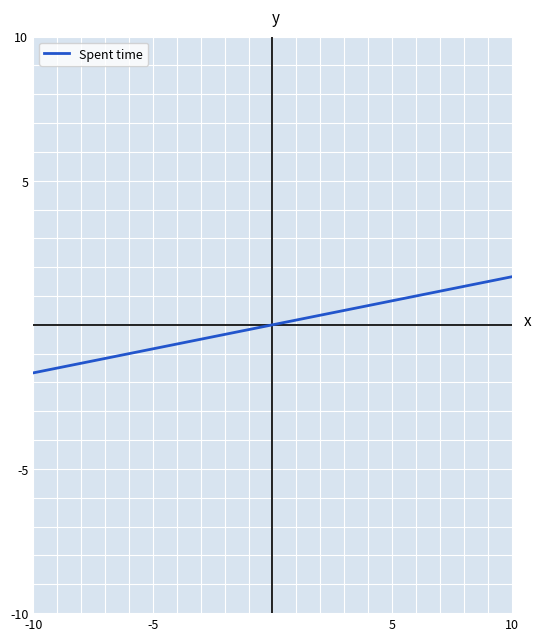

True or false: the data has more than 1 interior local peaks.

False